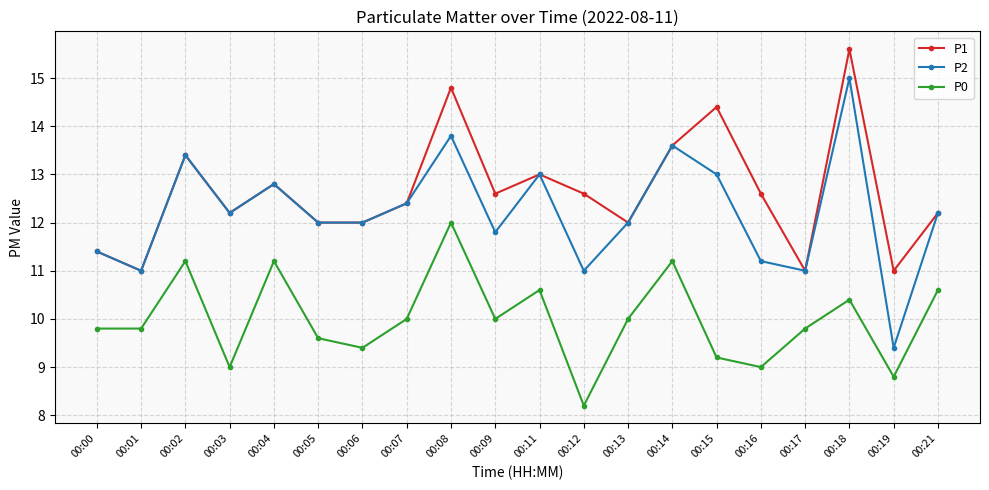

At which category does the chart reach its peak across all series?

00:18